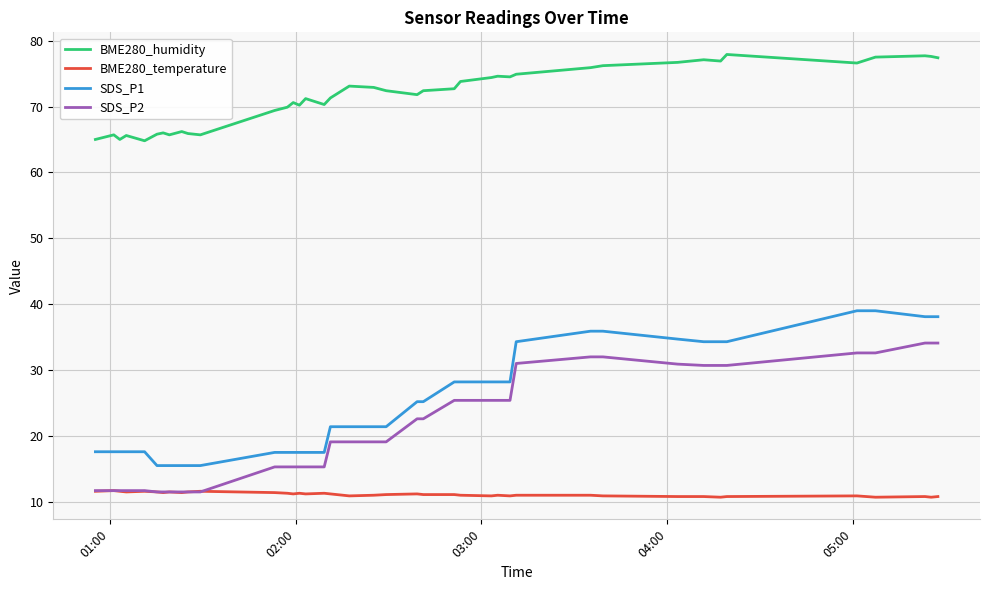

True or false: BME280_humidity and BME280_temperature intersect in this chart.

False